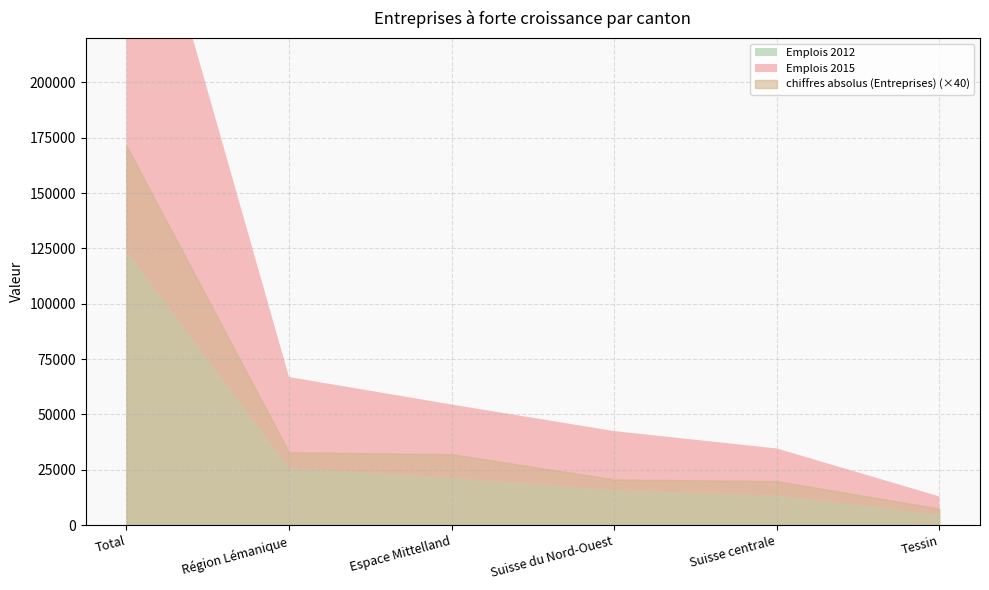

What is the highest value of the chiffres absolus (Entreprises) series?

4284